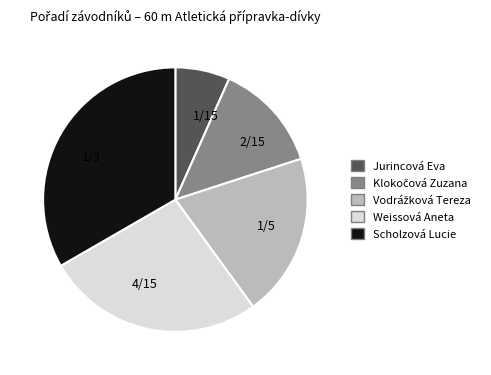

Rank the categories by value from lowest to highest.

1/15, 2/15, 1/5, 4/15, 1/3